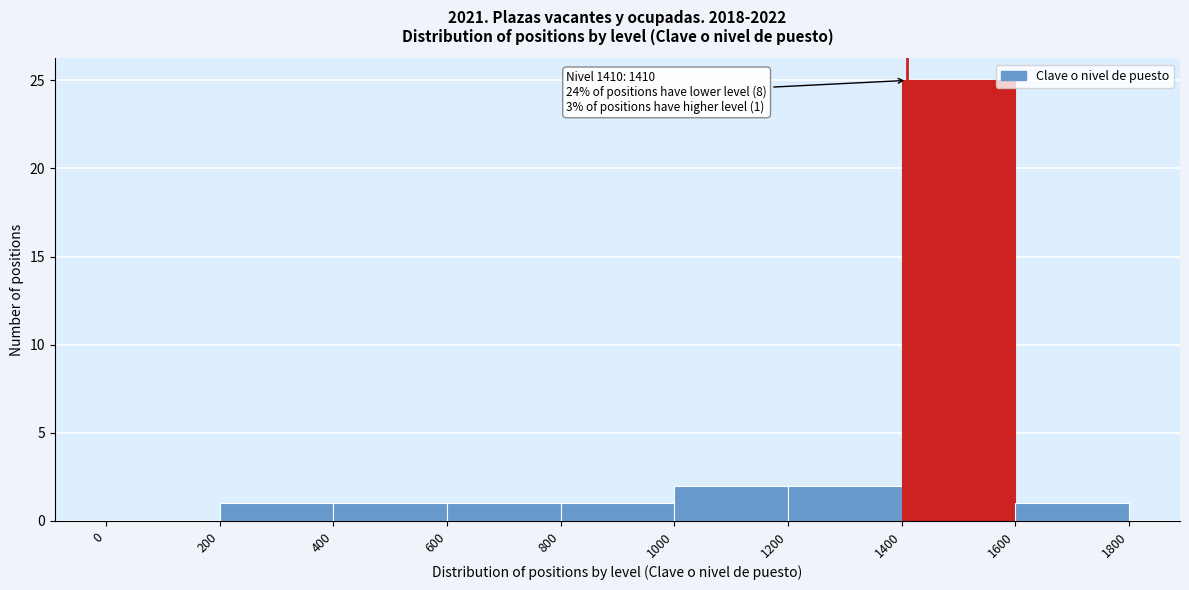

Over which range of the x-axis is the bar tallest?

1400 to 1600